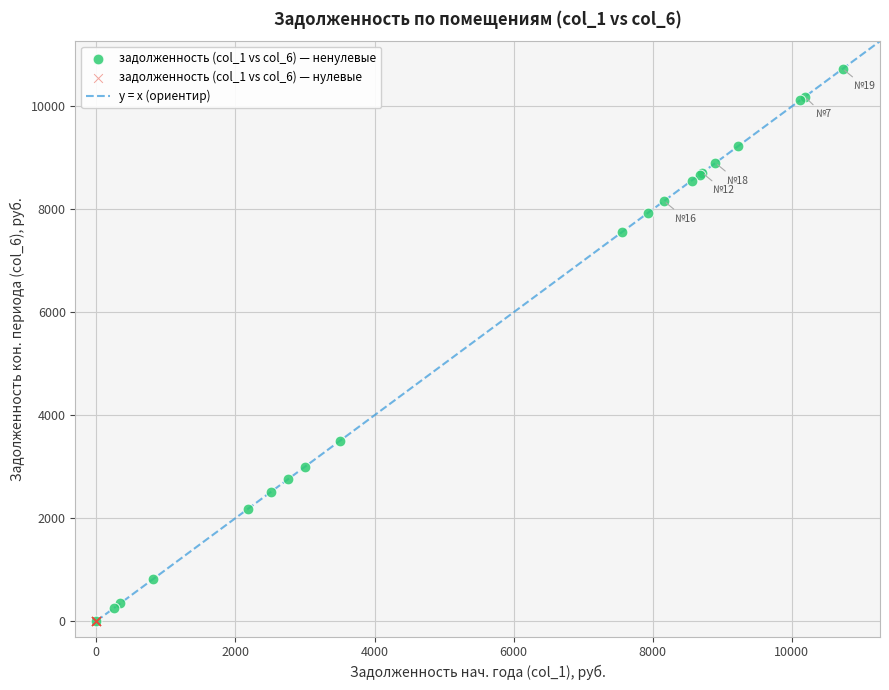

Which series reaches the maximum Y coordinate?

задолженность (col_1 vs col_6) — ненулевые